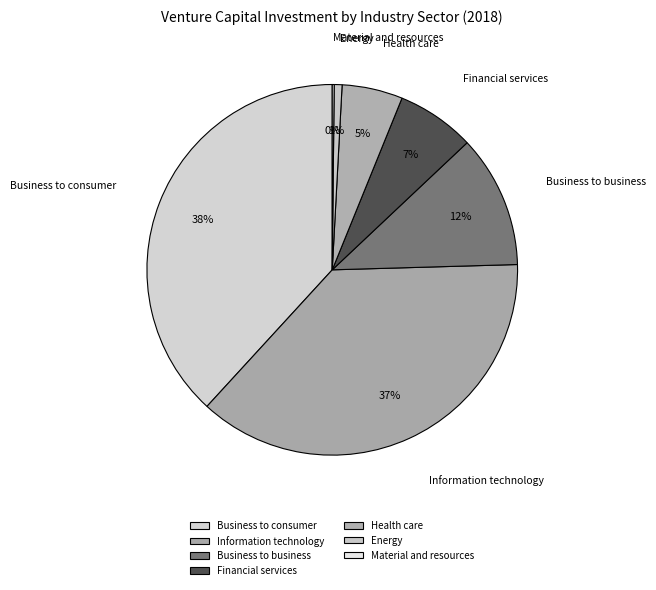

To the nearest percent, what is the difference between the largest and smallest slice percentages?

38%